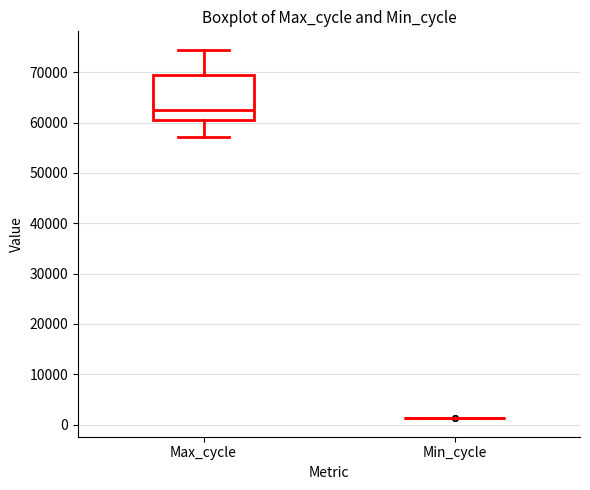

Reading left to right, read every box against the y-axis: the position of its median line, the range the box covers, and the ends of its whiskers. The values are not printed on the chart, so give them approximately, as read against the axis.

Max_cycle: median 62000, box 60000 to 69000, whiskers 57000 to 74000
Min_cycle: box collapsed to a line at 1000, whiskers 1000 to 1000